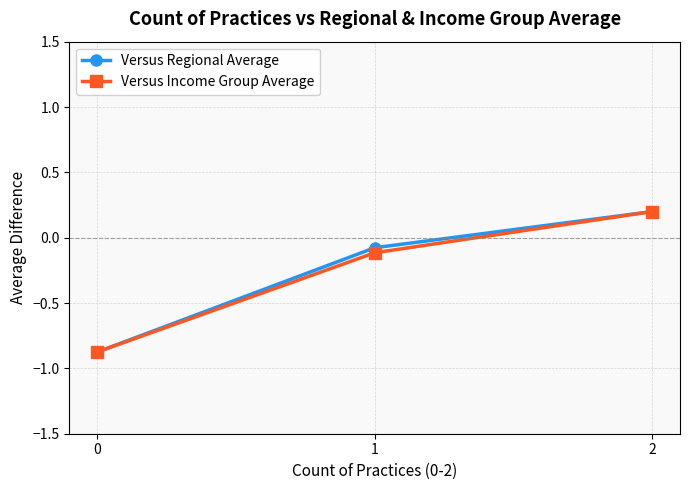

What is the value of the Versus Income Group Average point at the 3rd from the left?

0.2